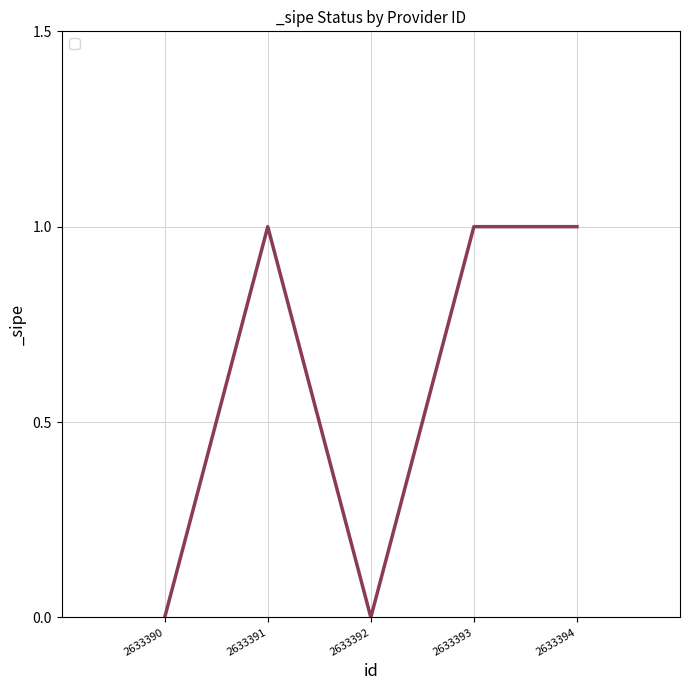

What is the sum of all values?

3